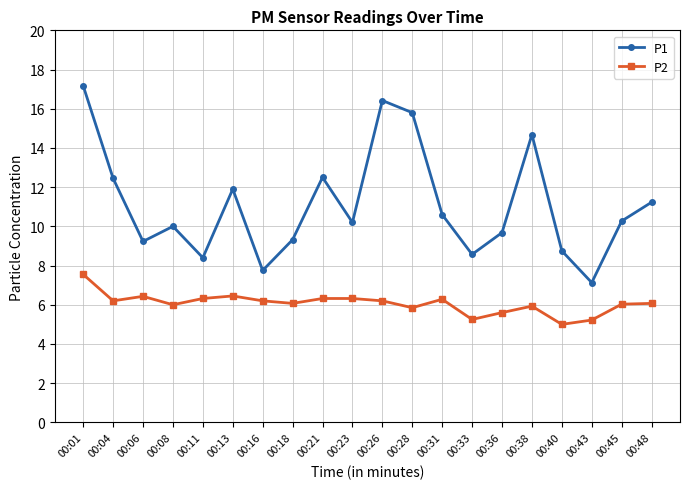

True or false: P1 and P2 intersect in this chart.

False